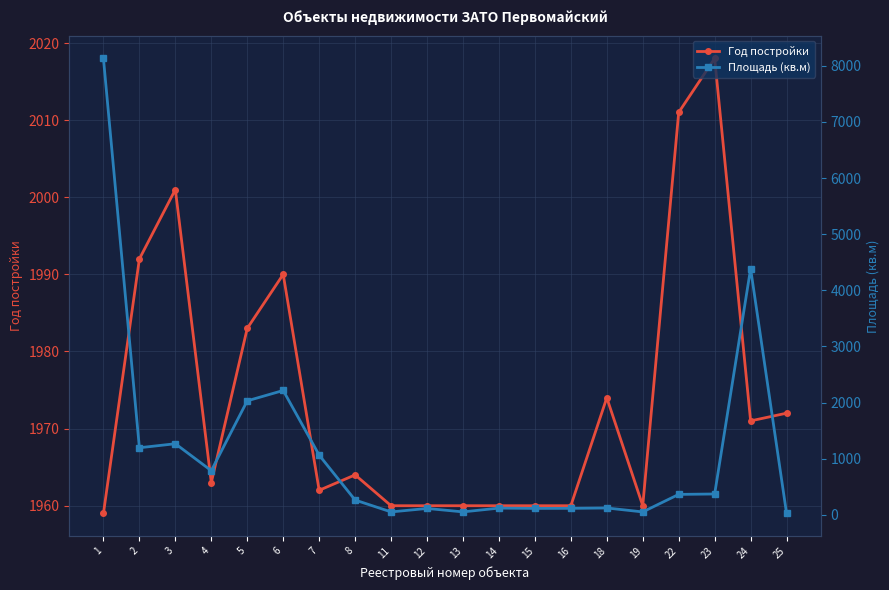

At which label does Год постройки first exceed 1964?

2